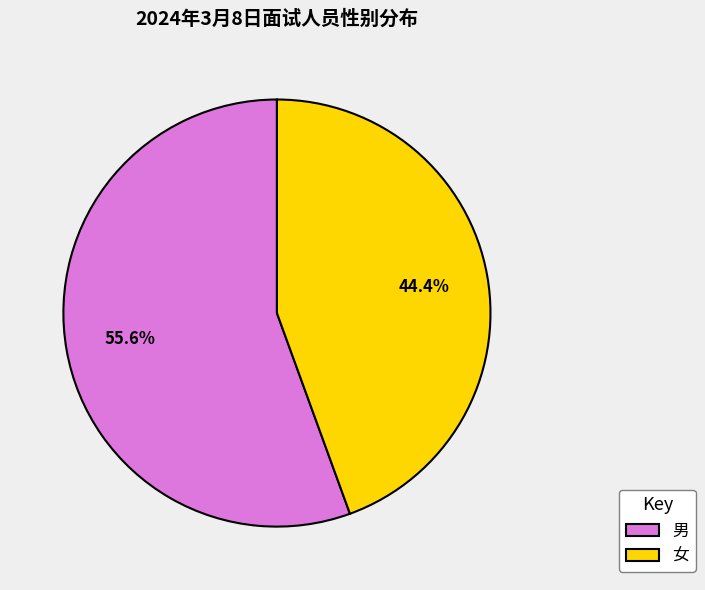

To the nearest percent, what is the average slice percentage?

50%